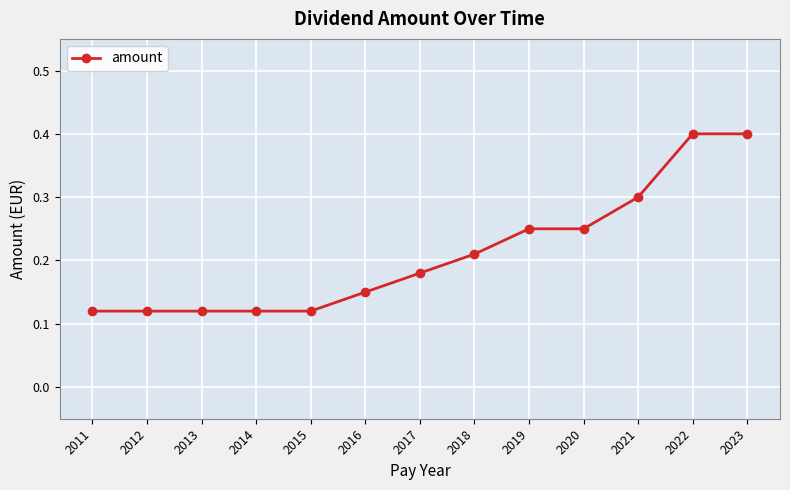

Does the chart have visible grid lines?

Yes